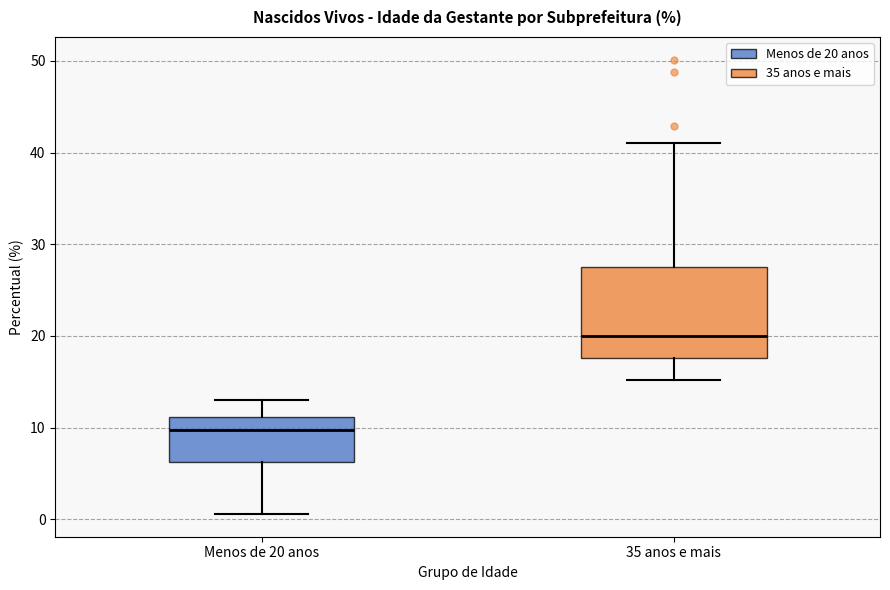

Which box's median line is the lowest?

Menos de 20 anos